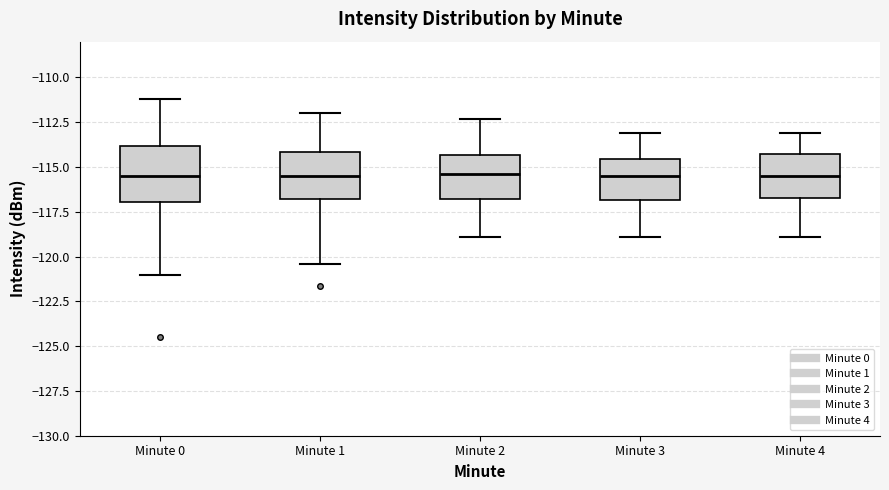

Reading left to right, transcribe this box plot: for each box, give where its median line is, the range the box spans, and where its two whiskers end, as read against the y-axis. The values are not printed on the chart, so give them approximately, as read against the axis.

Minute 0: median -115.5, box -117.0 to -114.0, whiskers -121.0 to -111.0
Minute 1: median -115.5, box -117.0 to -114.0, whiskers -120.5 to -112.0
Minute 2: median -115.5, box -117.0 to -114.5, whiskers -119.0 to -112.5
Minute 3: median -115.5, box -117.0 to -114.5, whiskers -119.0 to -113.0
Minute 4: median -115.5, box -116.5 to -114.5, whiskers -119.0 to -113.0